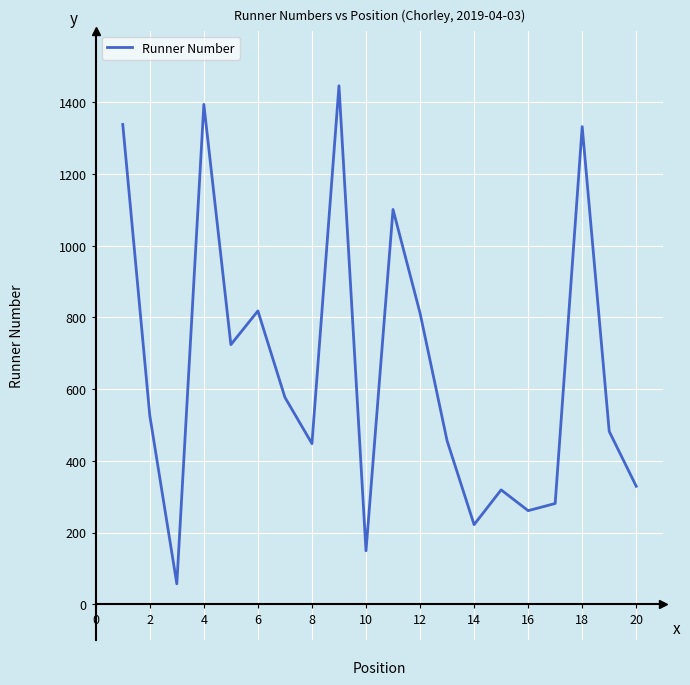

Is this an area chart (filled region under the line)?

No